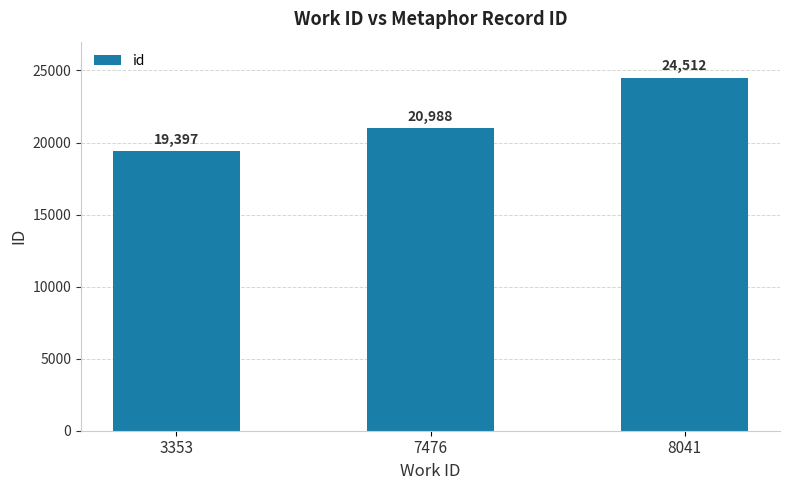

What value does the data have at 3353, to the nearest 50?

19400